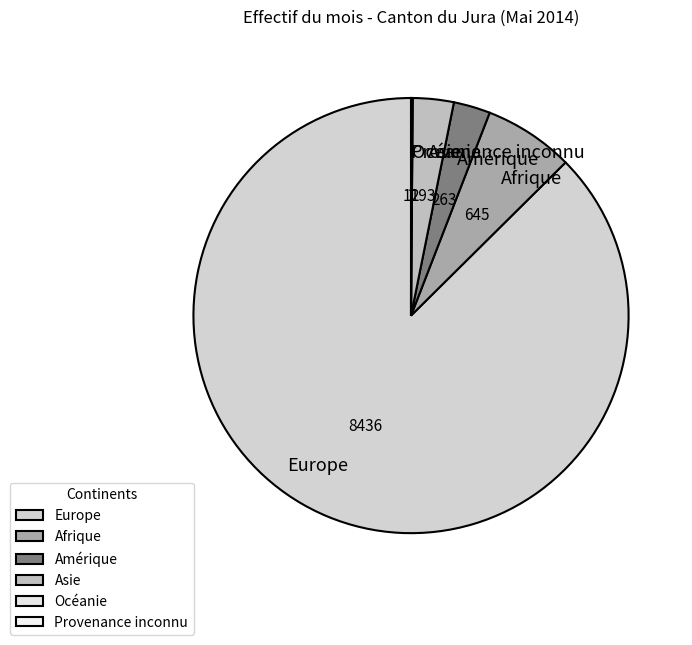

Is the sum of Asie and Amérique greater than half?

No